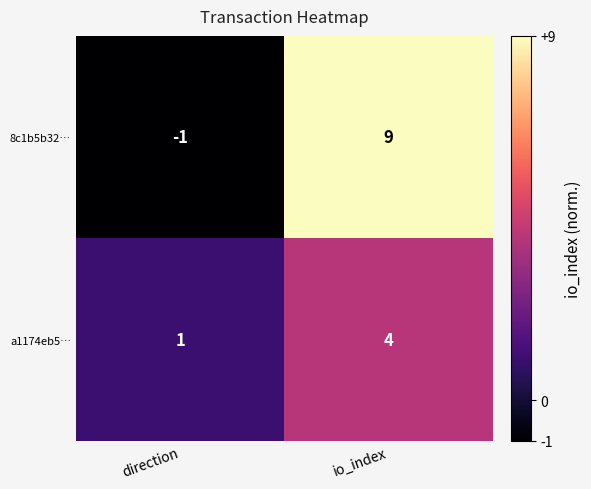

How many data points does each series have?

2